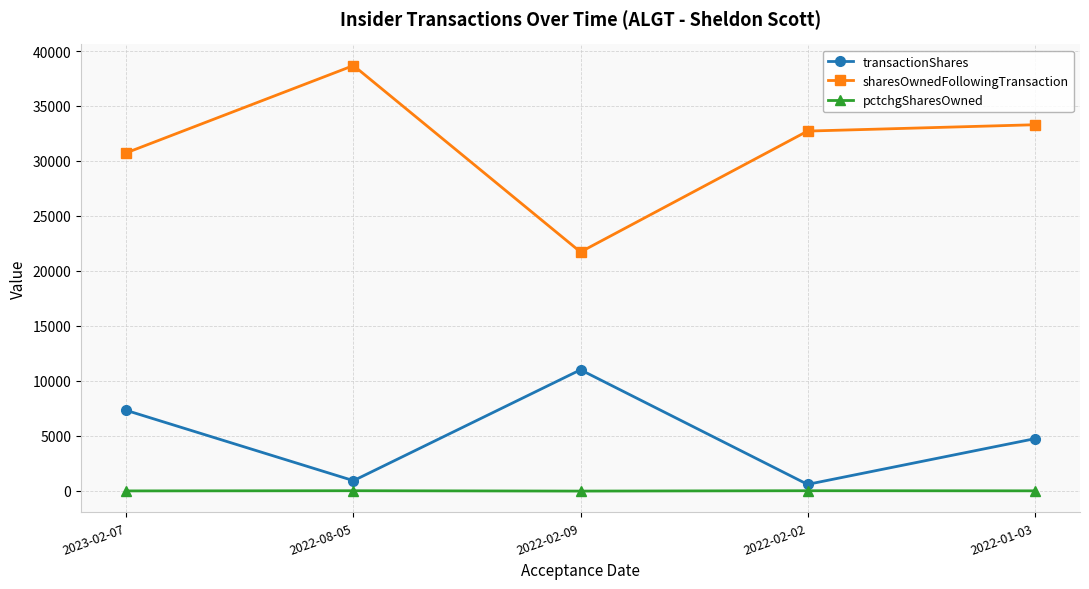

Which category has the highest value in the sharesOwnedFollowingTransaction series?

2022-08-05